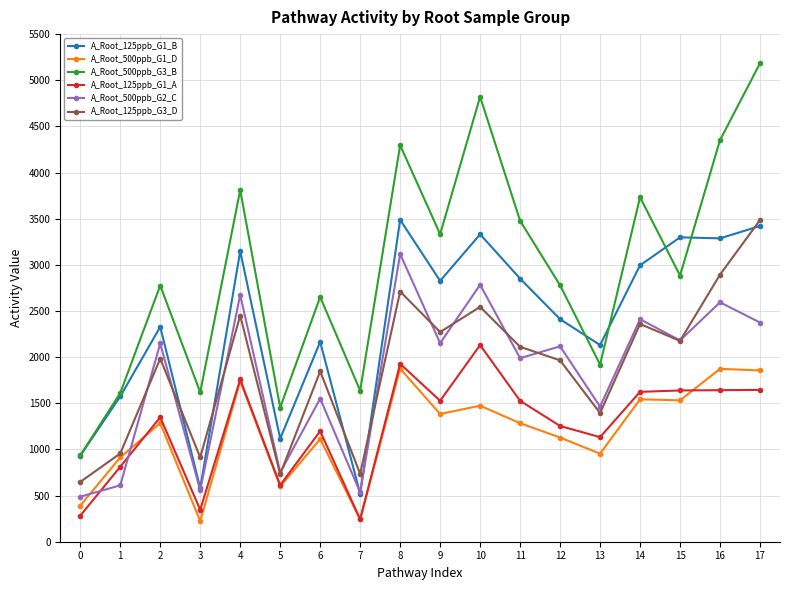

Which series has the largest total across all categories?

A_Root_500ppb_G3_B